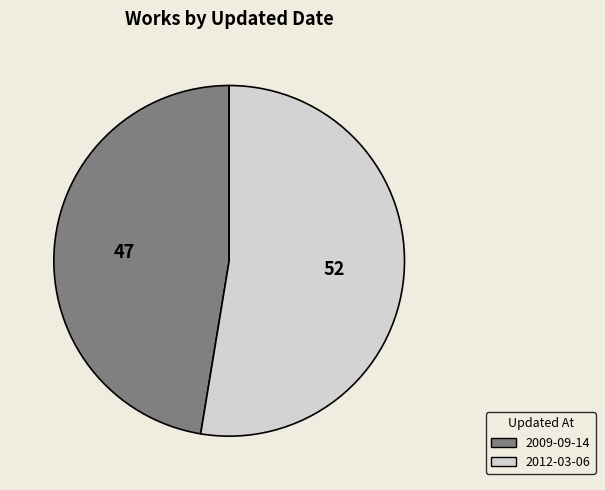

Does any single category account for the majority?

Yes